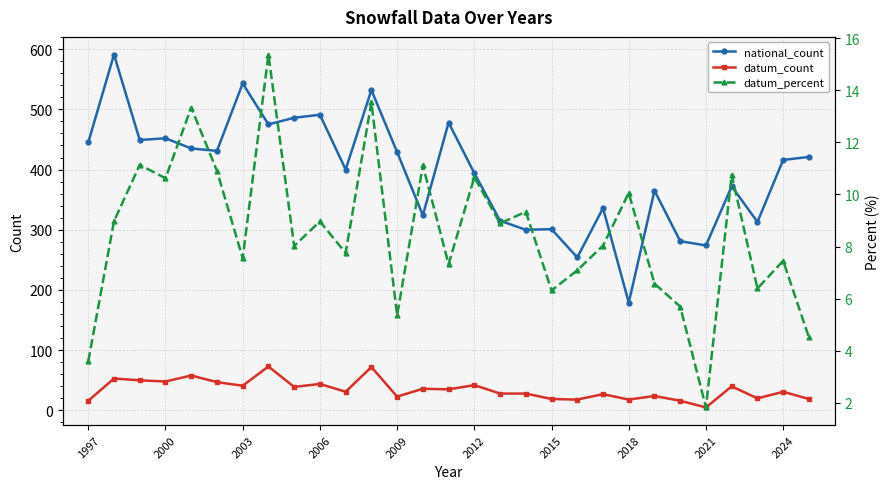

True or false: national_count has more than 1 points higher than both neighbors.

True